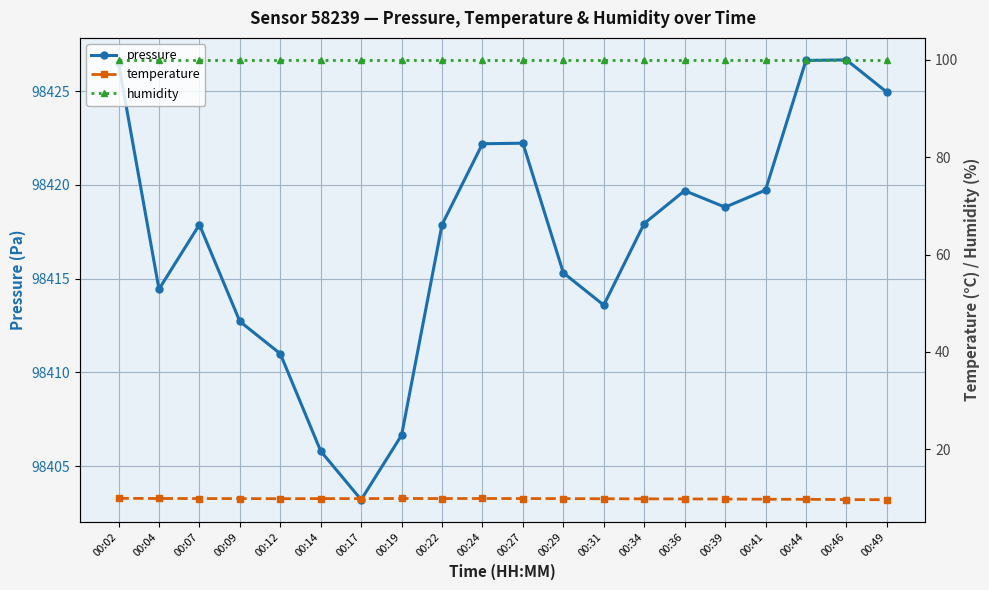

What is the value of the pressure point at the 14th from the left?

98417.9